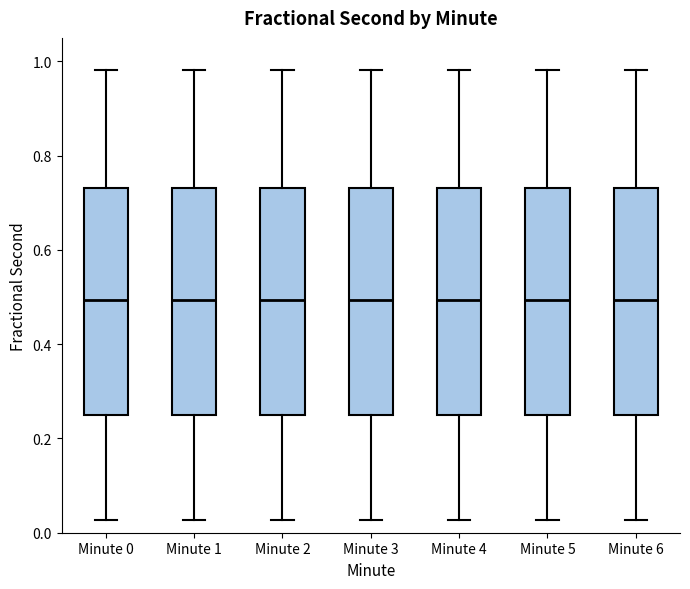

Reading left to right, transcribe this box plot: for each box, give where its median line is, the range the box spans, and where its two whiskers end, as read against the y-axis. The values are not printed on the chart, so give them approximately, as read against the axis.

Minute 0: median 0.50, box 0.24 to 0.74, whiskers 0.02 to 0.98
Minute 1: median 0.50, box 0.24 to 0.74, whiskers 0.02 to 0.98
Minute 2: median 0.50, box 0.24 to 0.74, whiskers 0.02 to 0.98
Minute 3: median 0.50, box 0.24 to 0.74, whiskers 0.02 to 0.98
Minute 4: median 0.50, box 0.24 to 0.74, whiskers 0.02 to 0.98
Minute 5: median 0.50, box 0.24 to 0.74, whiskers 0.02 to 0.98
Minute 6: median 0.50, box 0.24 to 0.74, whiskers 0.02 to 0.98